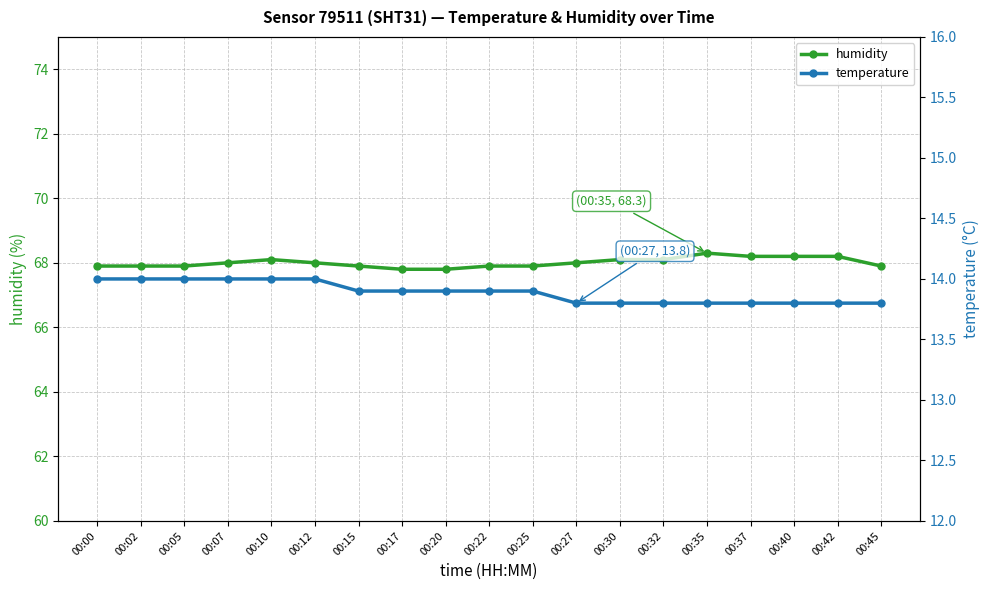

What is the difference between the maximum and minimum values in the temperature series?

0.2